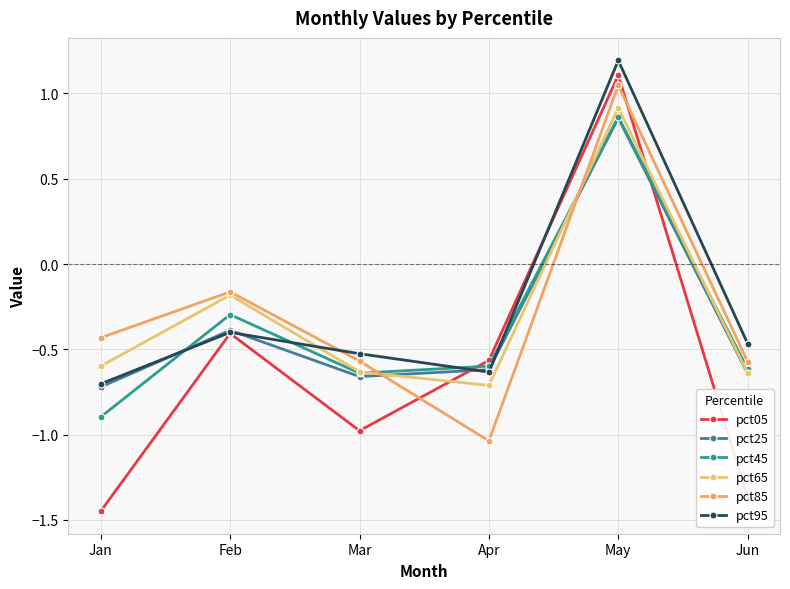

What is the value of the pct95 point at the 5th from the left?

1.2